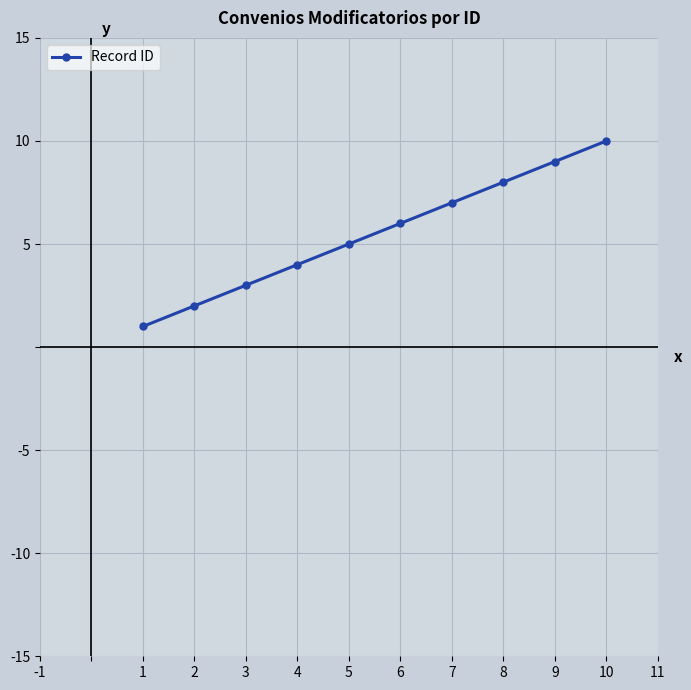

What is the difference between the maximum and minimum values?

9